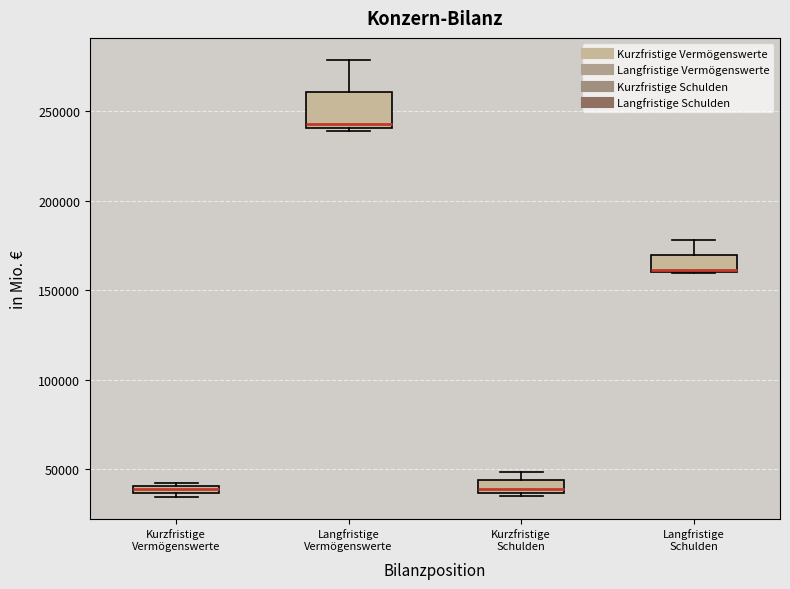

Where is the lower edge of the box for Langfristige Vermögenswerte on the y-axis? The values are not printed on the chart, so give them approximately, as read against the axis.

240000